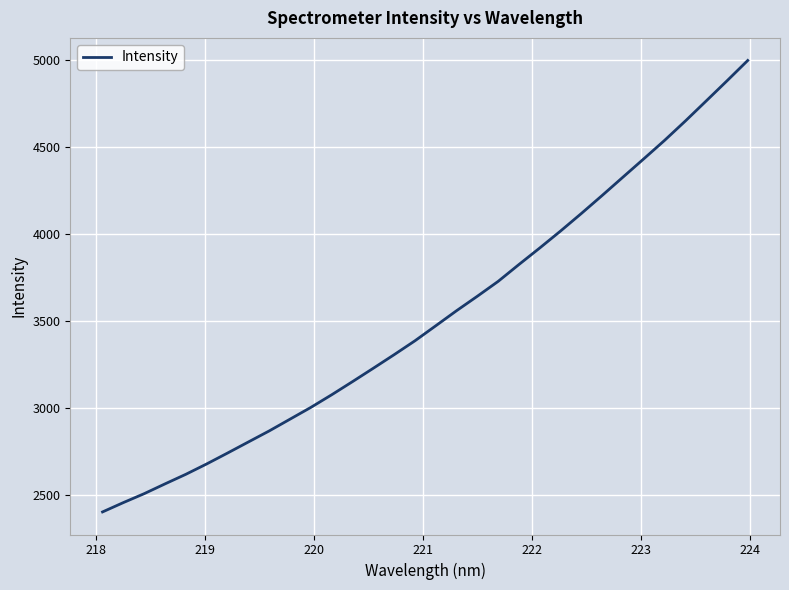

What is the difference between the maximum and minimum values?

2595.7